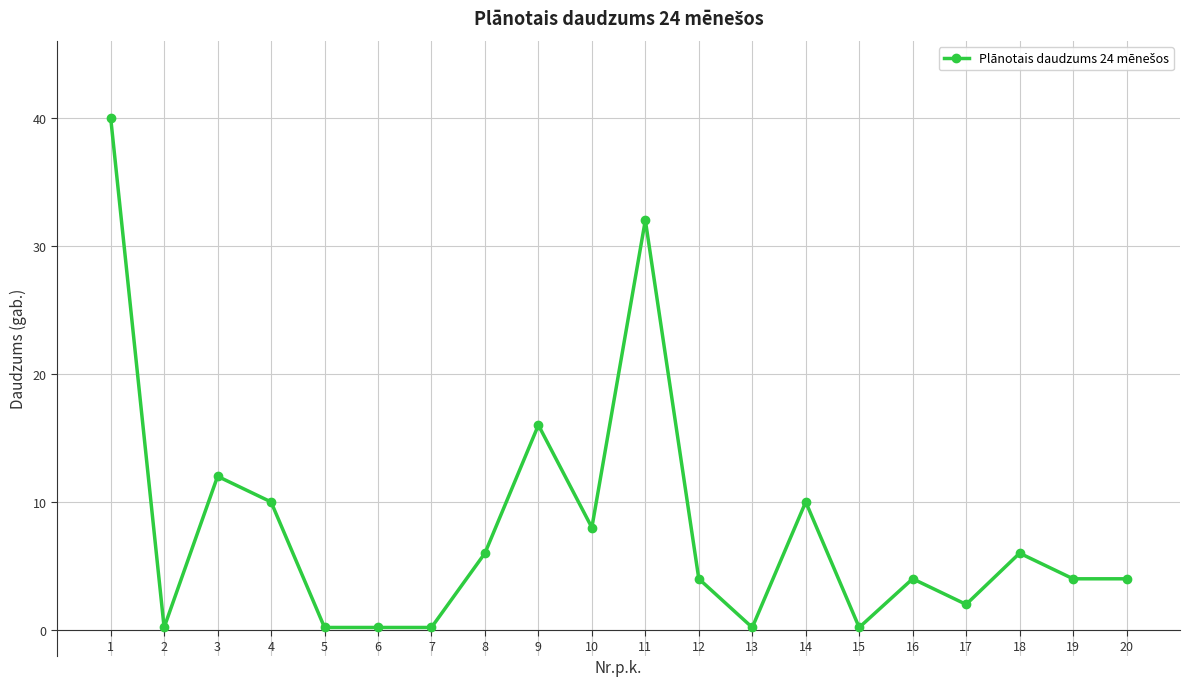

Reading right to left, list all the values displayed in this chart.

4.0	4.0	6.0	2.0	4.0	0.2	10.0	0.2	4.0	32.0	8.0	16.0	6.0	0.2	0.2	0.2	10.0	12.0	0.2	40.0